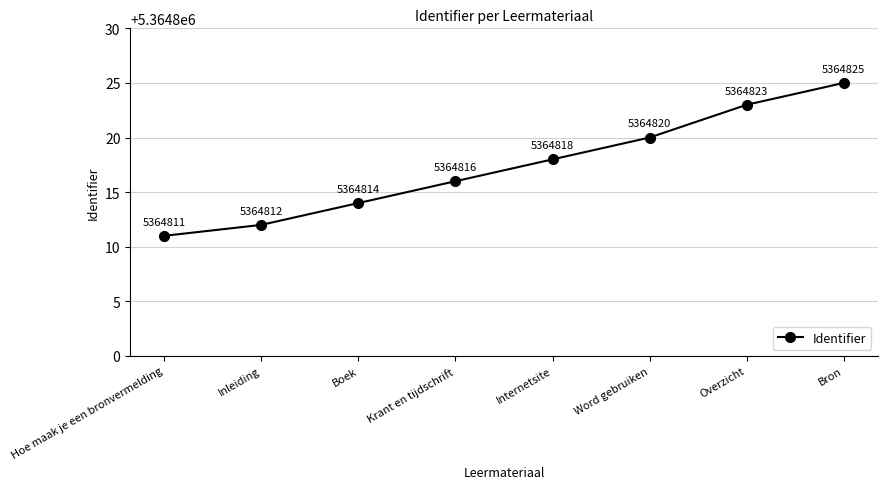

How many data points does each series have?

8